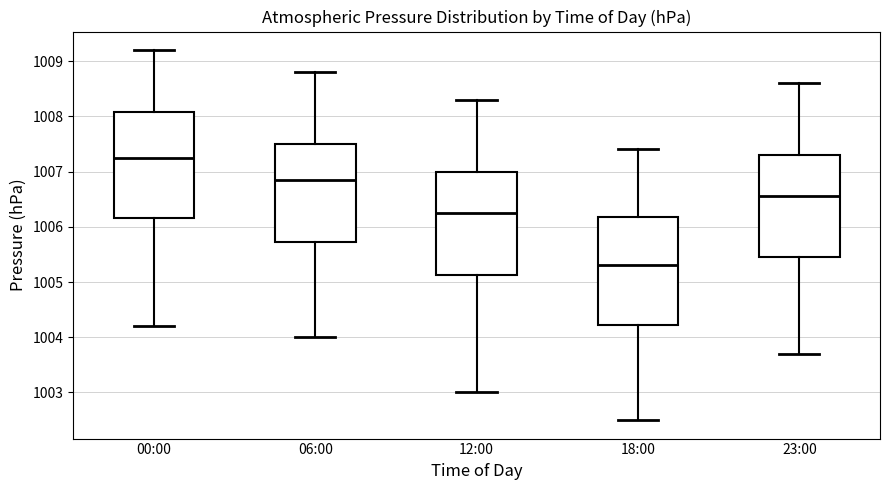

Which box's median line is the highest?

00:00